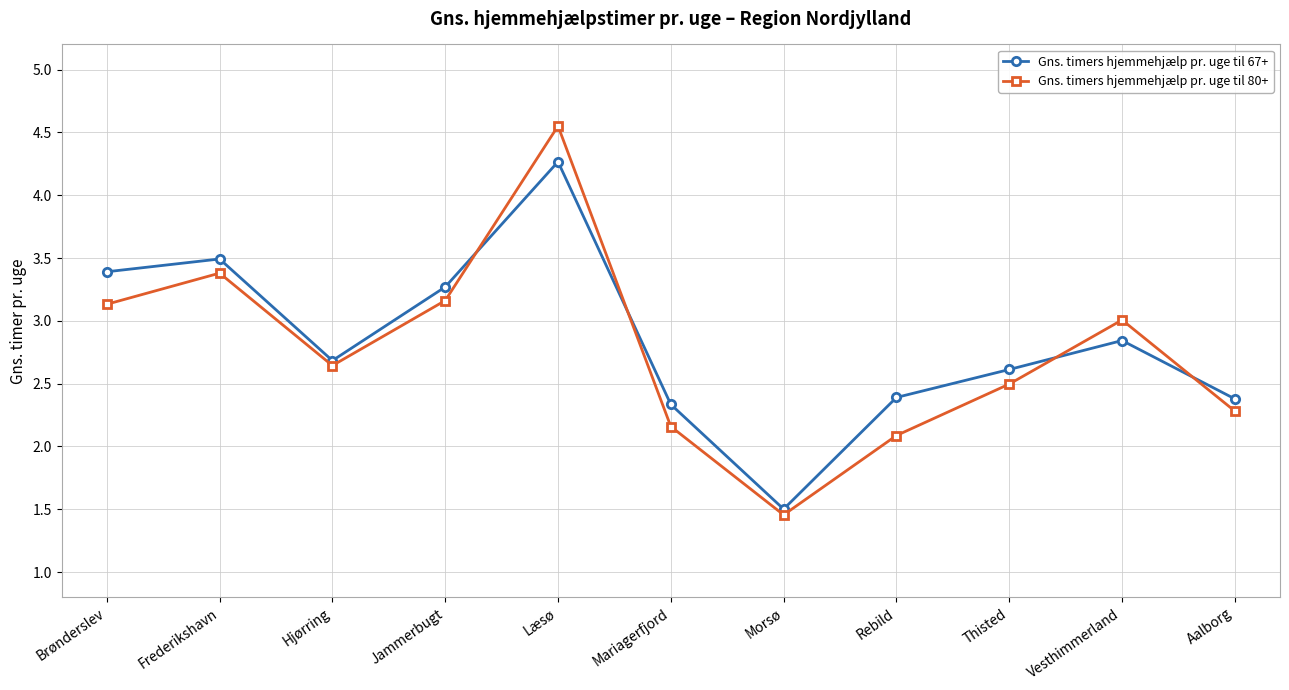

What value does the Gns. timers hjemmehjælp pr. uge til 80+ series have at Thisted?

2.5